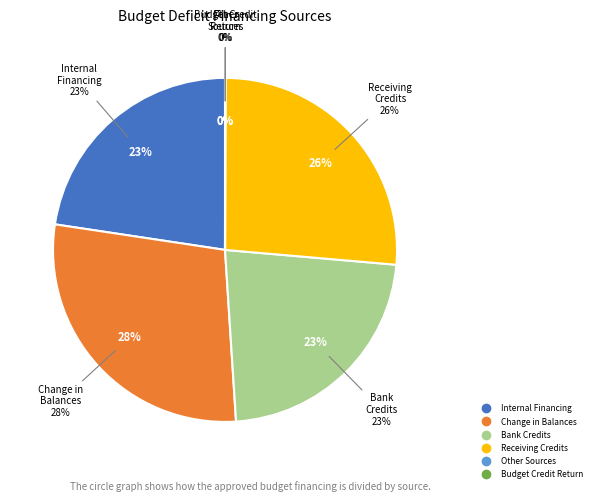

Is there a majority slice in this chart?

No